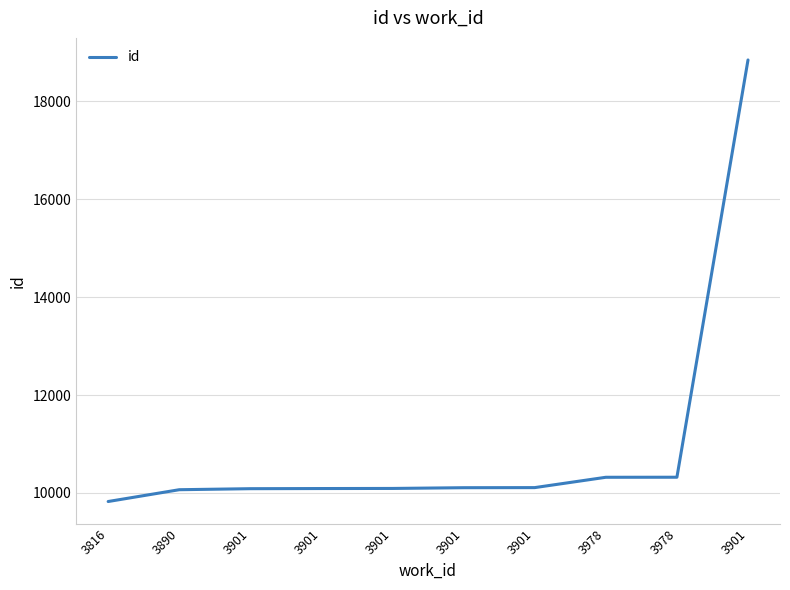

How many categories are shown in the chart?

10